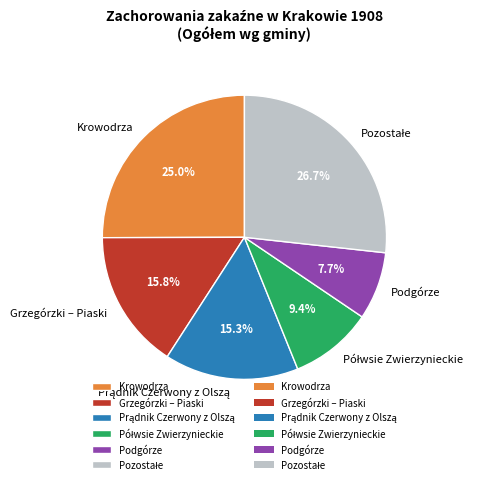

Do Podgórze and Grzegórzki – Piaski together represent more than half of the pie?

No